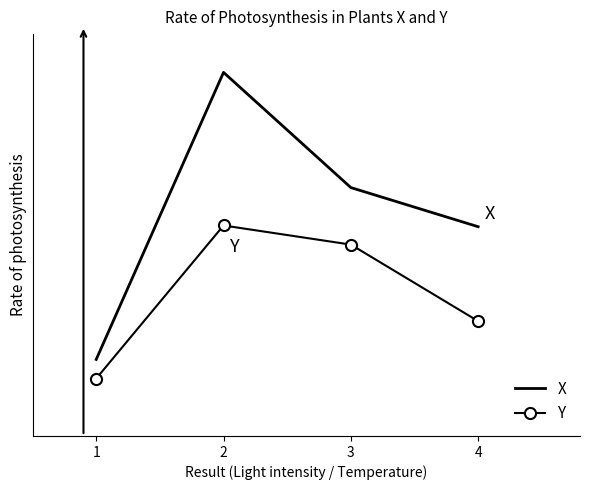

What is the value of the Y point at the 1st from the left?

0.1